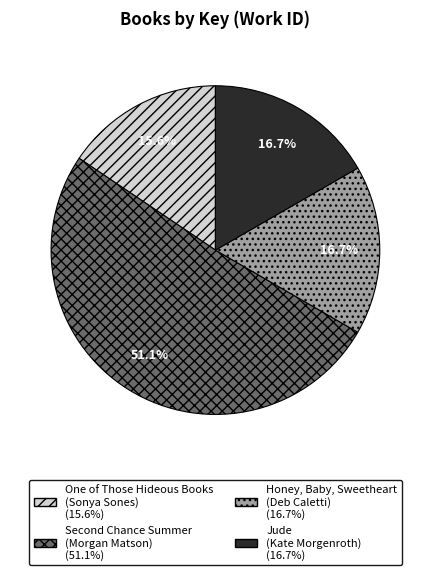

What is the majority slice?

Second Chance Summer (Morgan Matson)